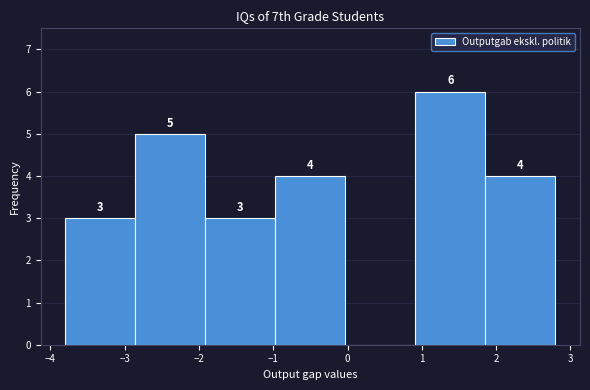

Which range on the x-axis has the tallest bar?

0.9 to 1.9